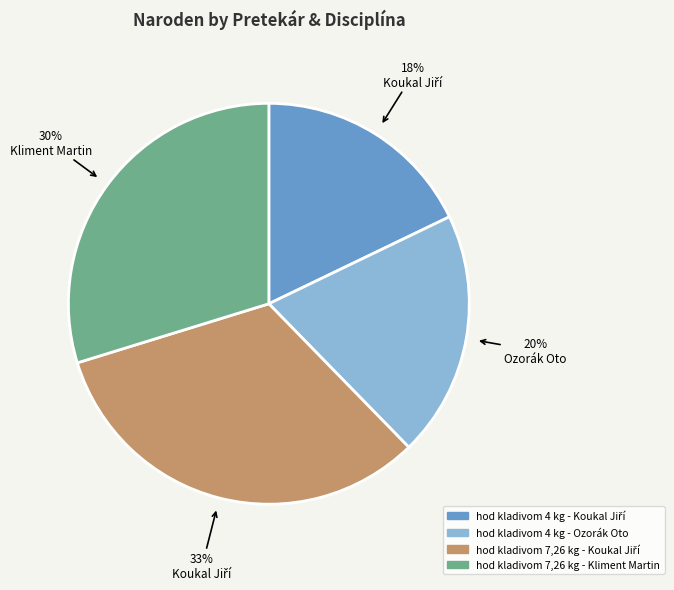

How many slices are in this pie chart?

4